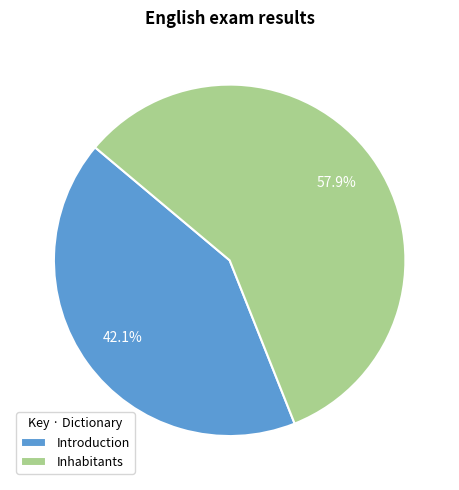

How many segments does this pie chart have?

2